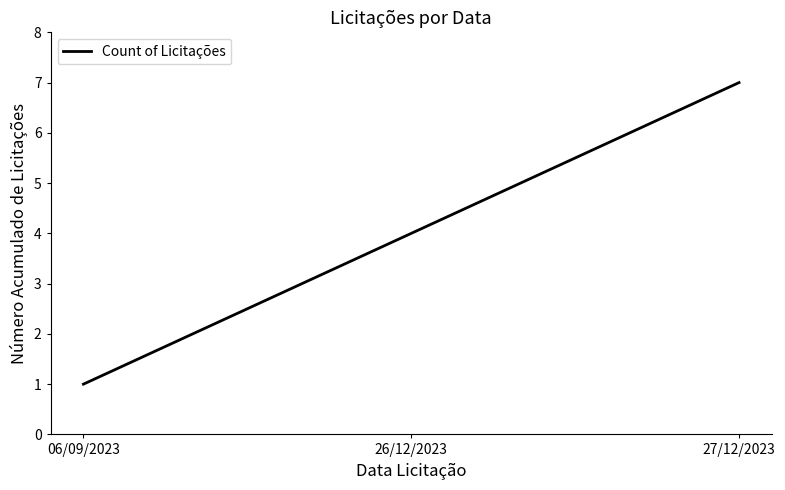

What position from the left is 27/12/2023?

3